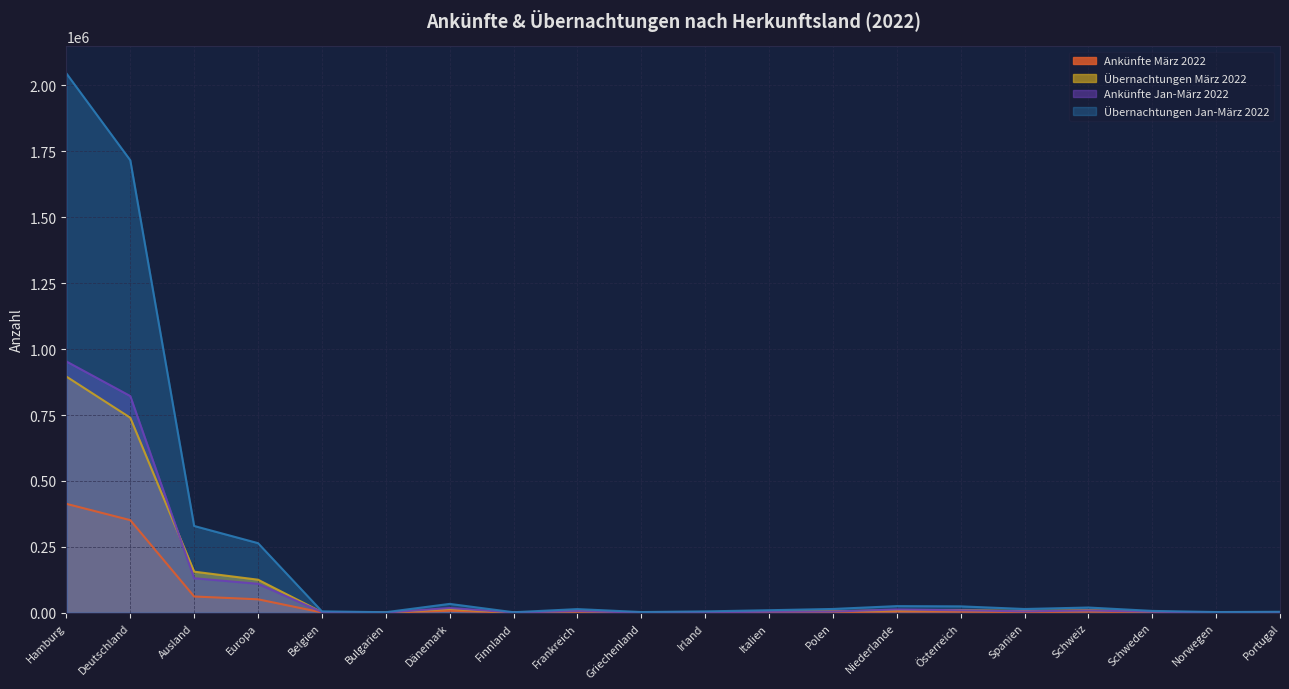

True or false: Ankünfte Jan-März 2022 and Übernachtungen Jan-März 2022 intersect in this chart.

False